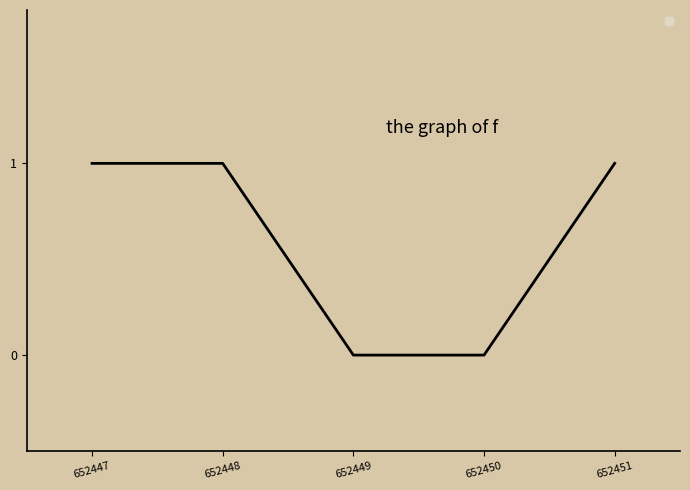

Between 652447 and 652450, which is larger?

652447